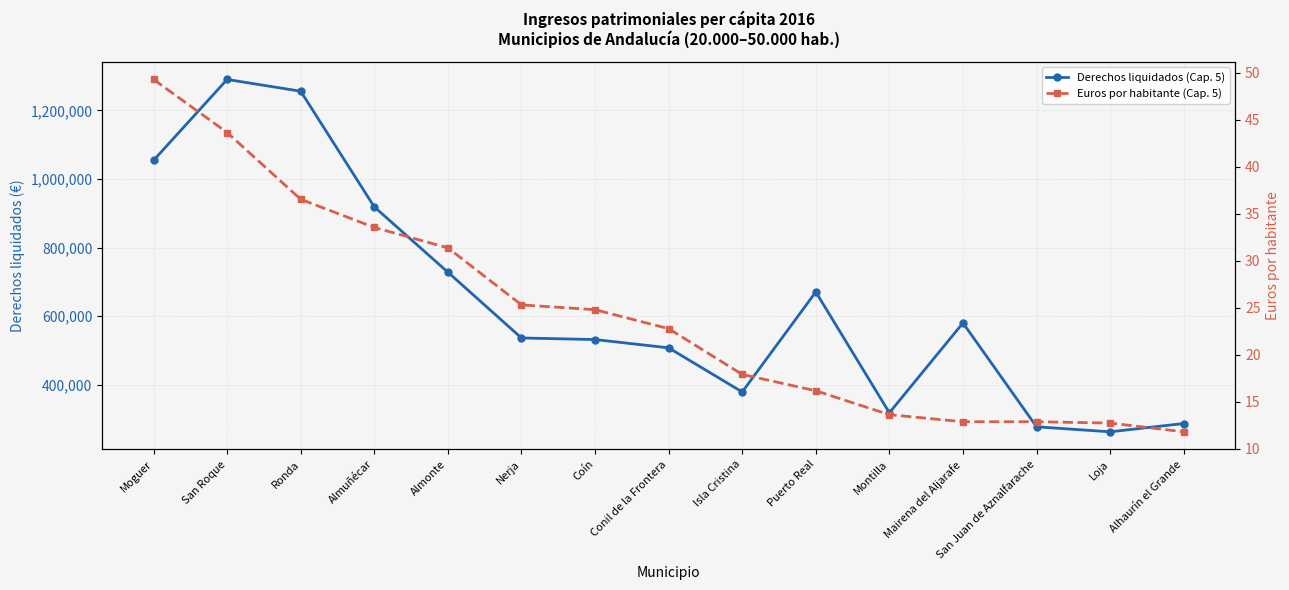

Reading right to left, list all the values displayed in this chart.

Derechos liquidados (Cap. 5): Alhaurín el Grande=287293.9	Loja=263137.9	San Juan de Aznalfarache=277786.8	Mairena del Aljarafe=580451.0	Montilla=318640.3	Puerto Real=670797.8	Isla Cristina=379272.8	Conil de la Frontera=507903.4	Coín=532086.8	Nerja=536679.8	Almonte=728498.0	Almuñécar=918783.9	Ronda=1255916.1	San Roque=1290262.7	Moguer=1054373.3
Euros por habitante (Cap. 5): Alhaurín el Grande=11.8	Loja=12.8	San Juan de Aznalfarache=12.9	Mairena del Aljarafe=12.9	Montilla=13.6	Puerto Real=16.2	Isla Cristina=17.9	Conil de la Frontera=22.8	Coín=24.8	Nerja=25.3	Almonte=31.4	Almuñécar=33.5	Ronda=36.5	San Roque=43.6	Moguer=49.3